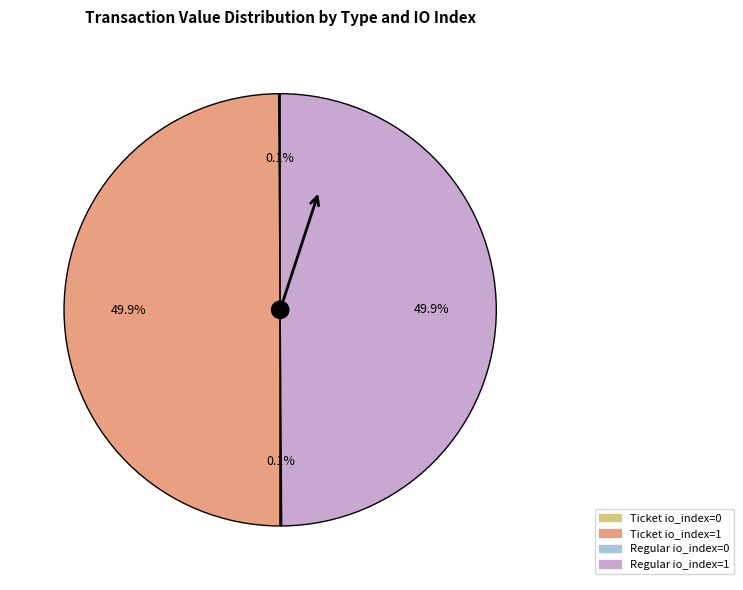

To the nearest percent, what percentage of the pie is Regular io_index=1?

50%